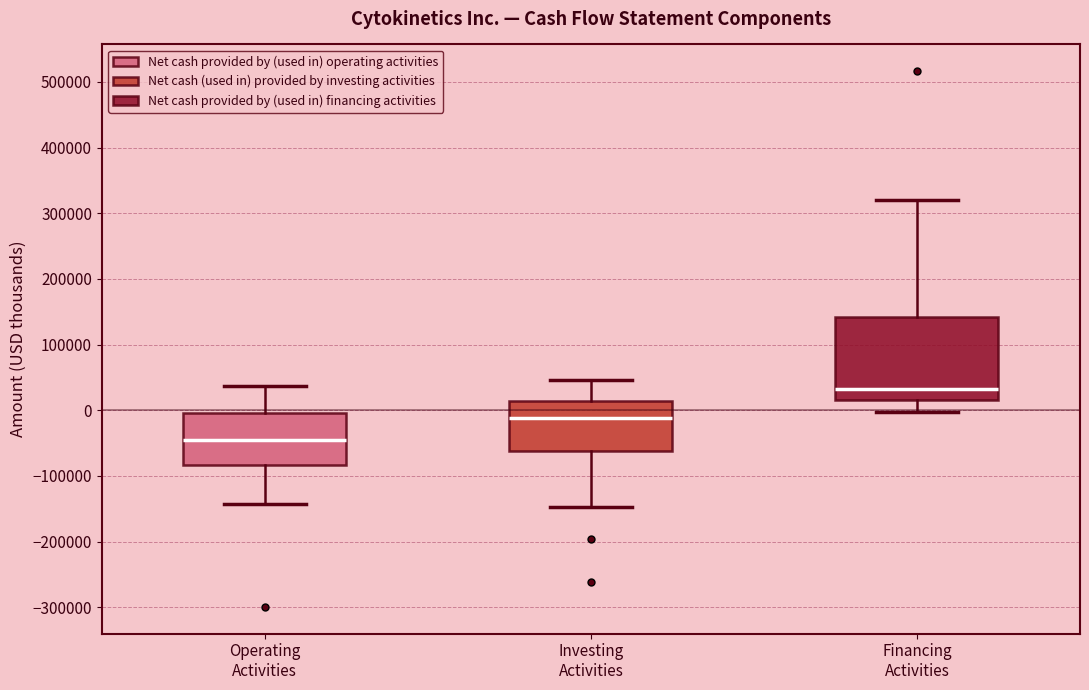

Which box has the lowest median line?

Operating Activities